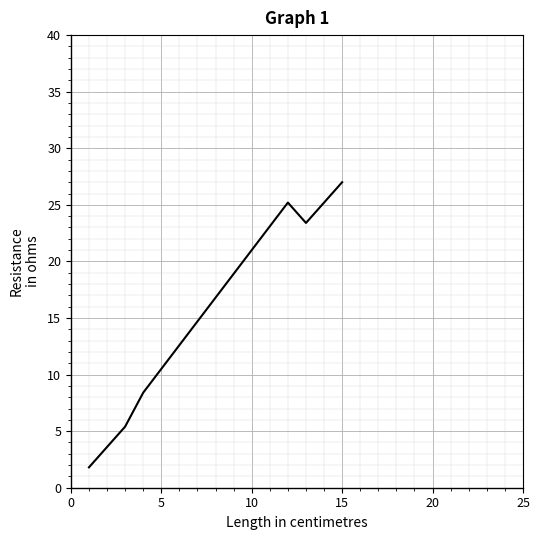

What is the minimum value shown in the chart?

1.8